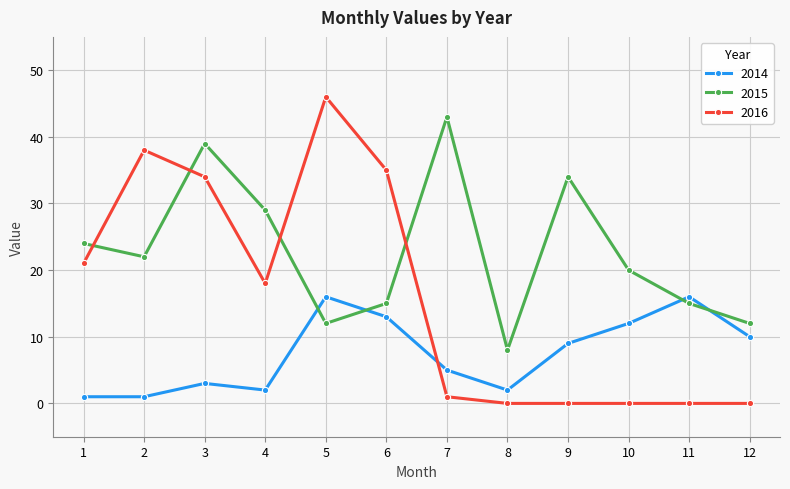

What is the sum of the 2016 values at 3 and 11?

34